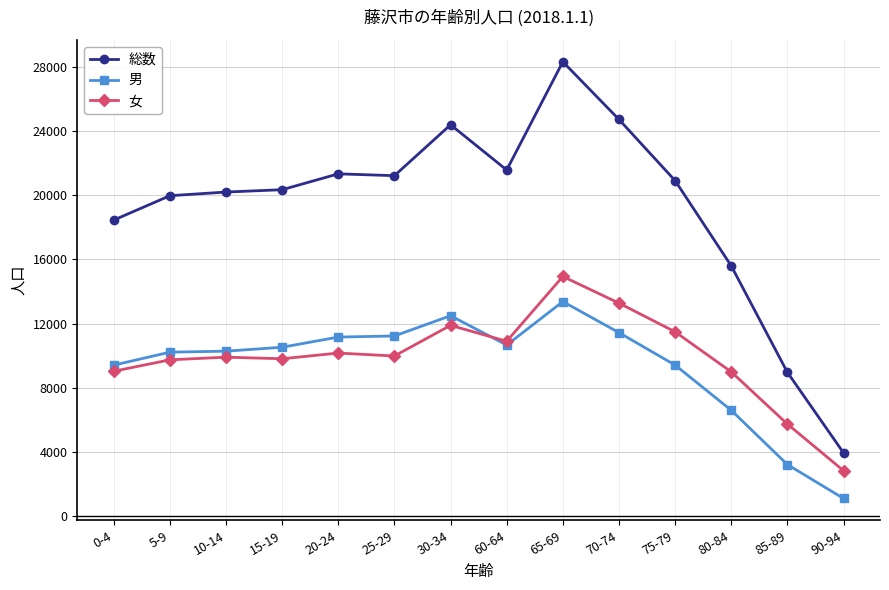

Rank the series by their maximum value, from lowest to highest.

男, 女, 総数